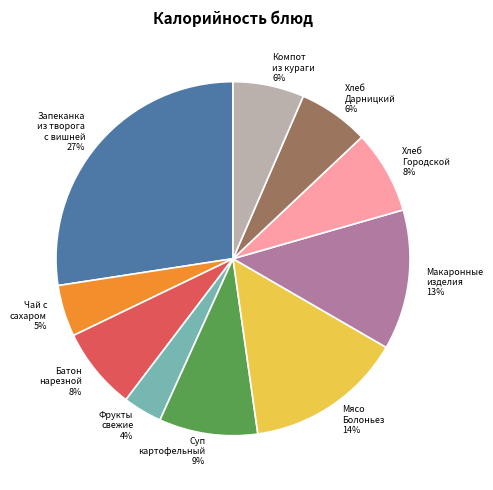

Is there a majority slice in this chart?

No